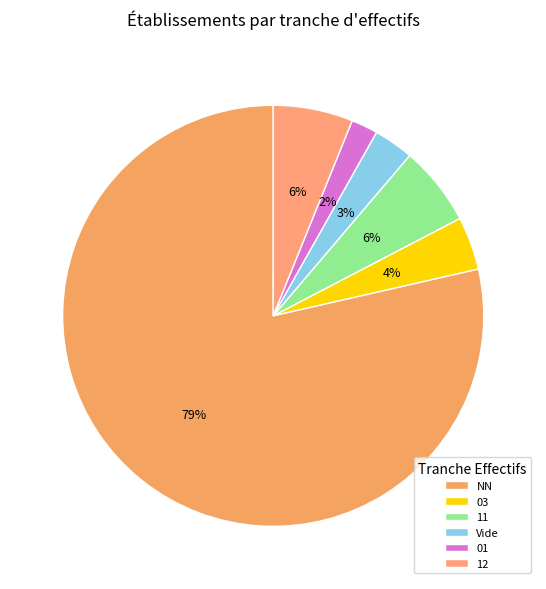

Which category has the biggest portion of the pie?

NN